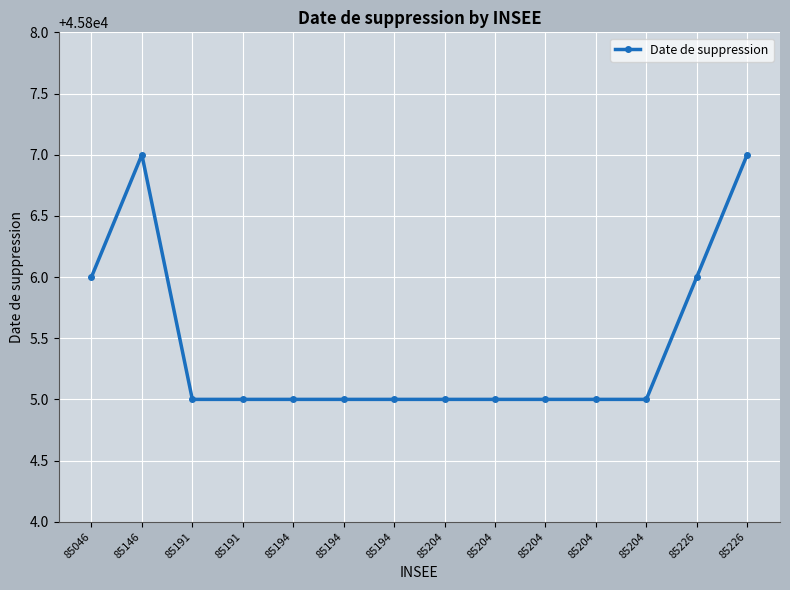

Which category has the lowest value across all series?

85191